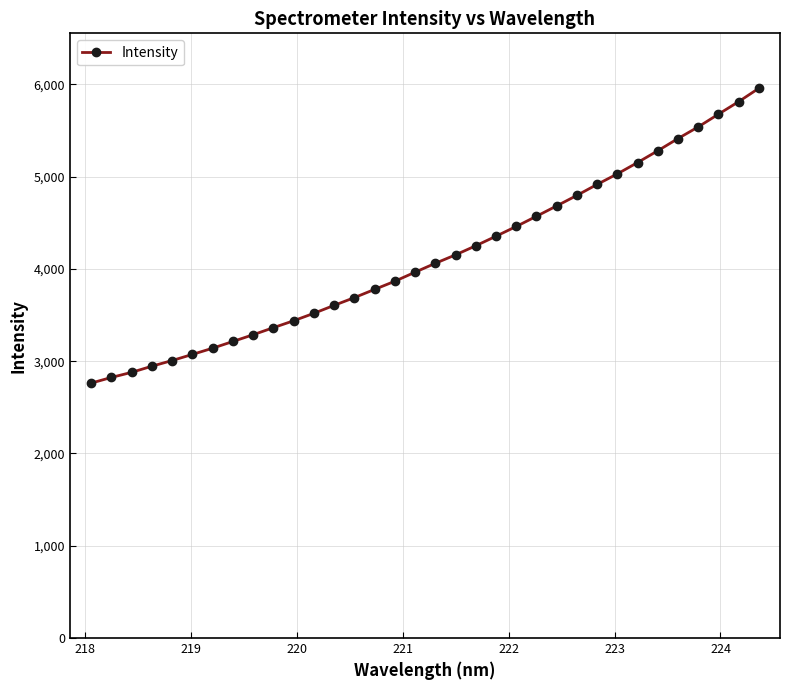

What is the difference between the maximum and second lowest values?

3132.4